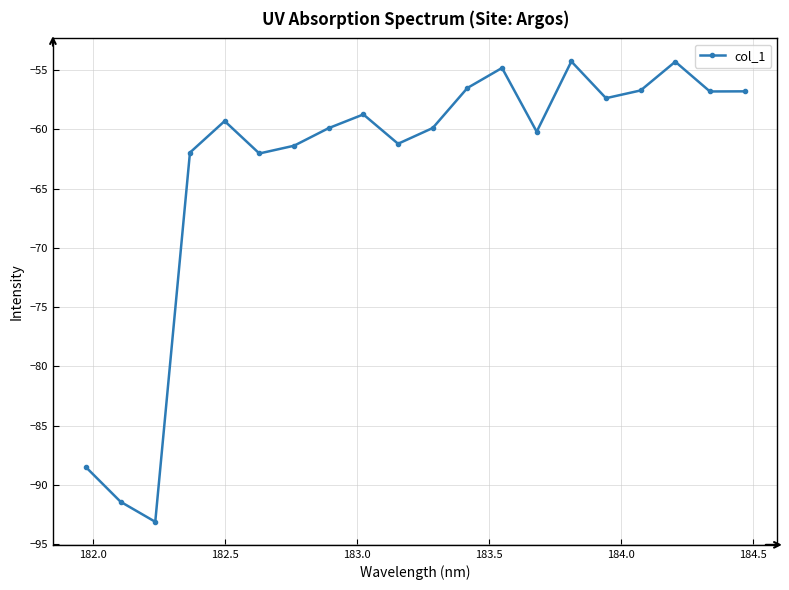

What is the sum of all values?

-1265.3